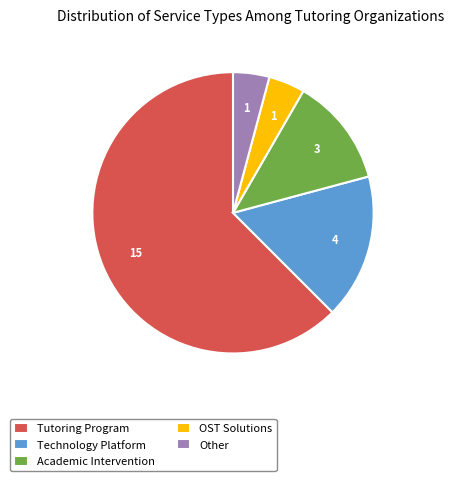

Which category has the biggest portion of the pie?

Tutoring Program